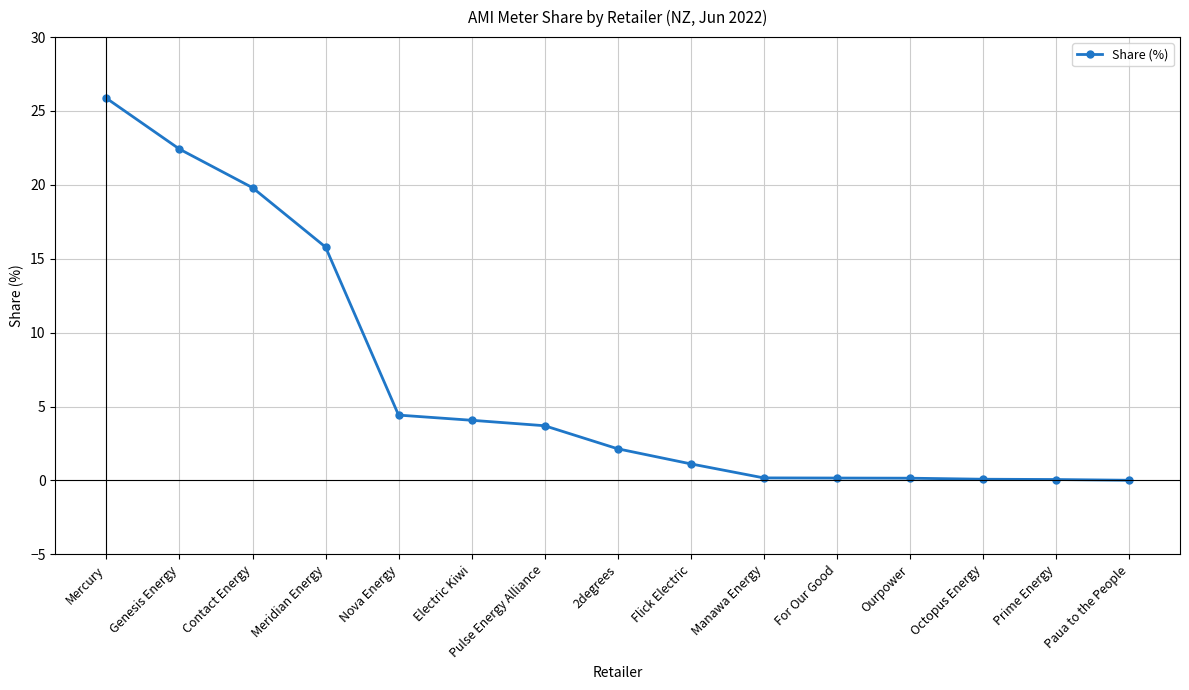

Is it true that the value at Electric Kiwi is 7.2?

False